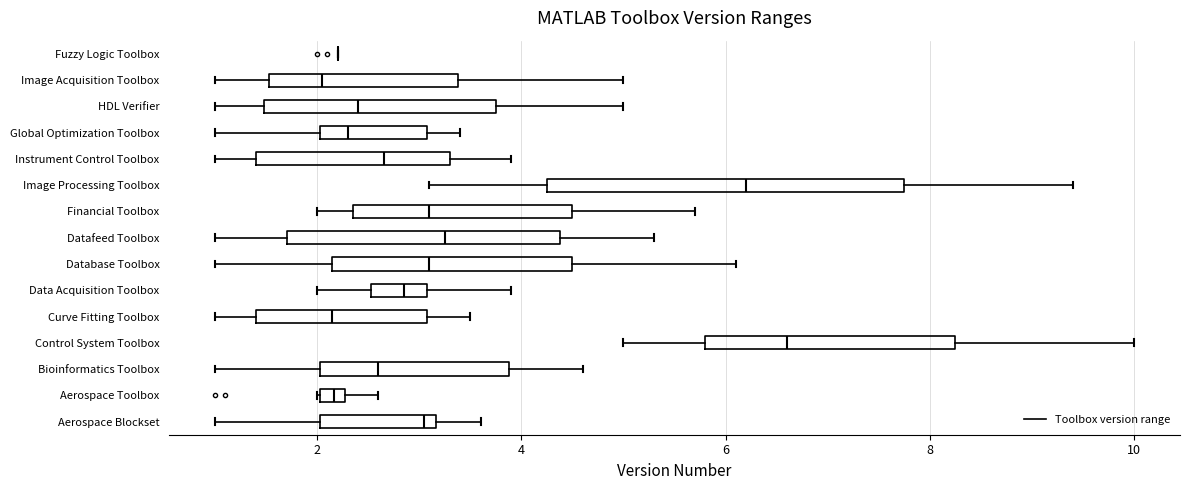

Comparing the boxes themselves (not the whiskers), which one is the widest?

Image Processing Toolbox